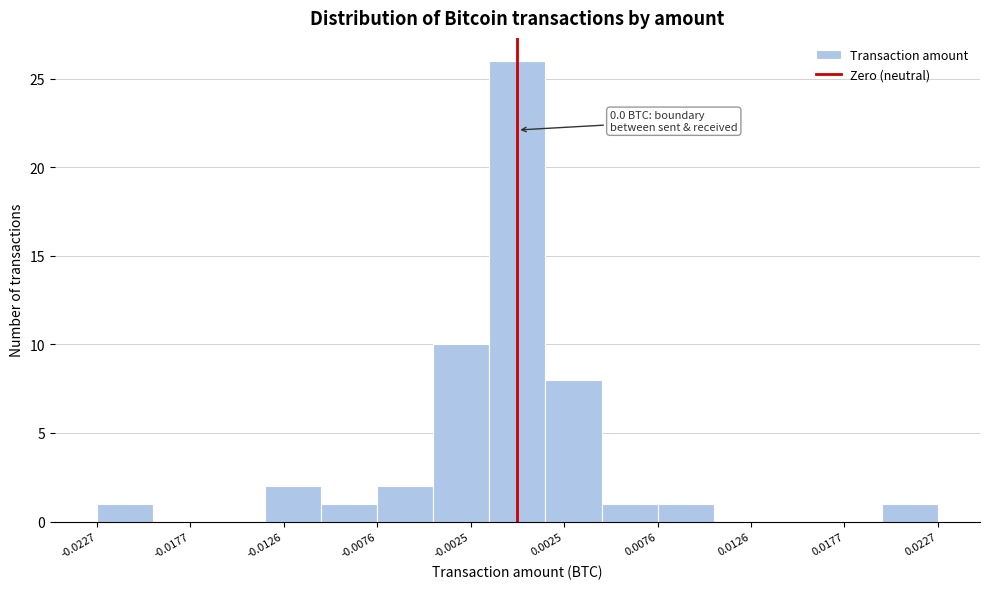

Read against the x-axis, roughly where is the centre of the tallest bar?

0.000